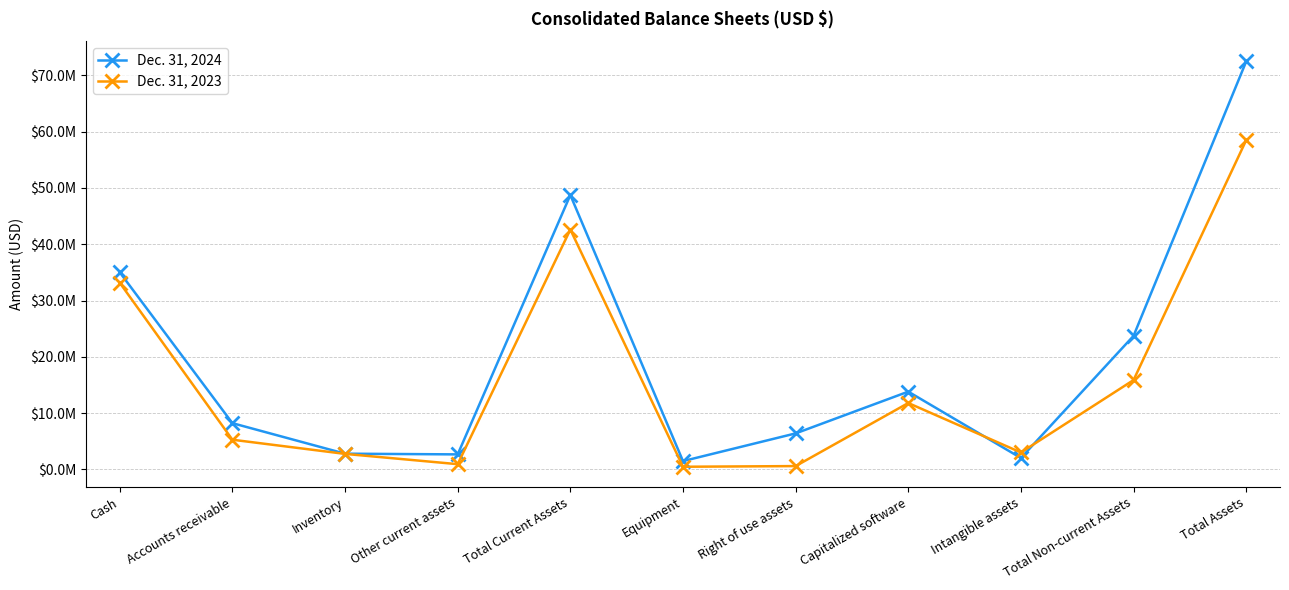

Where is the first local maximum for Dec. 31, 2023?

Total Current Assets